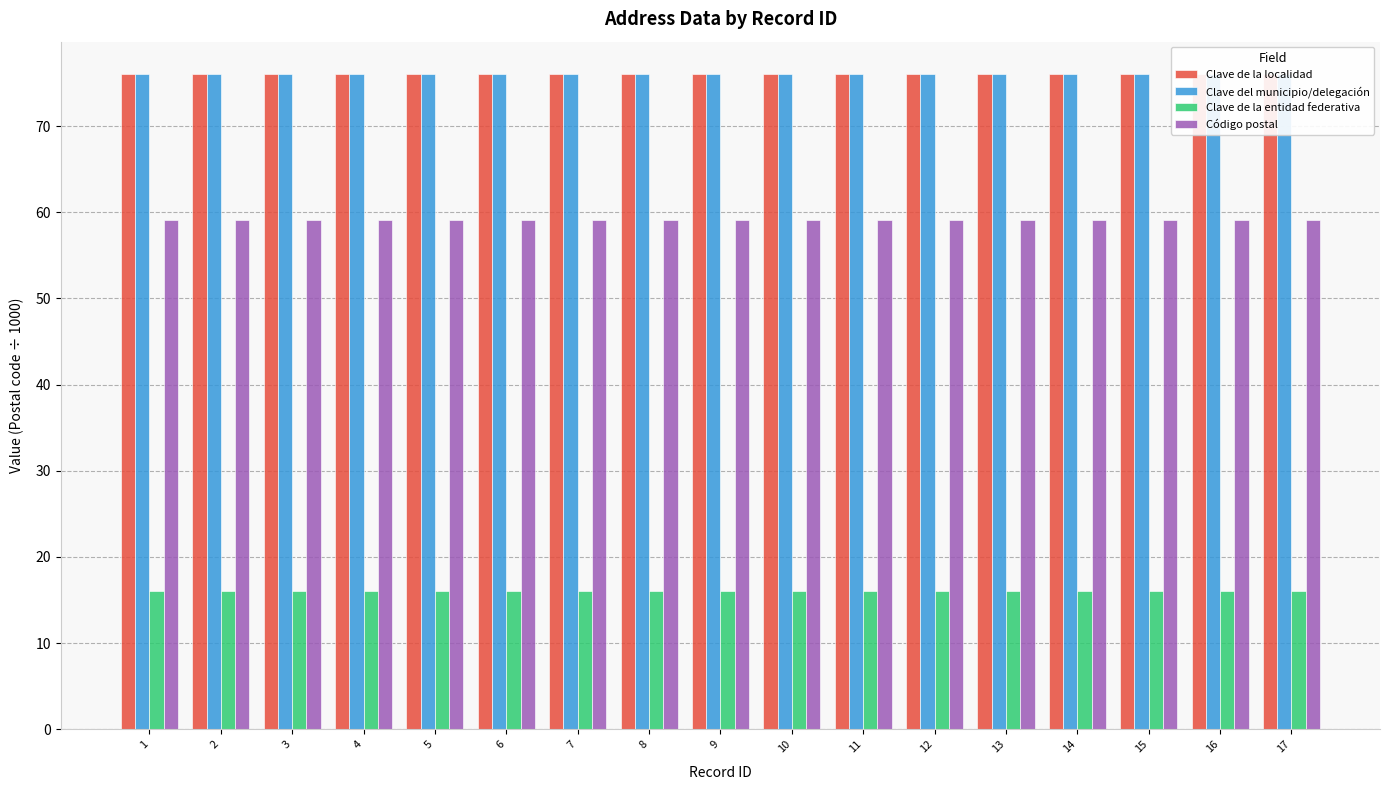

What is the spread (max minus min) of values at 11?

60.0